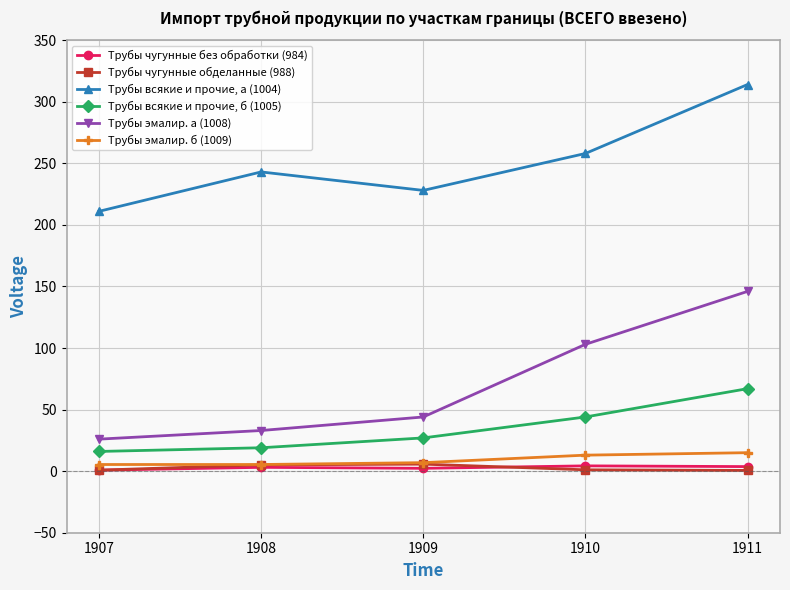

What is the maximum value shown in the chart?

314.0